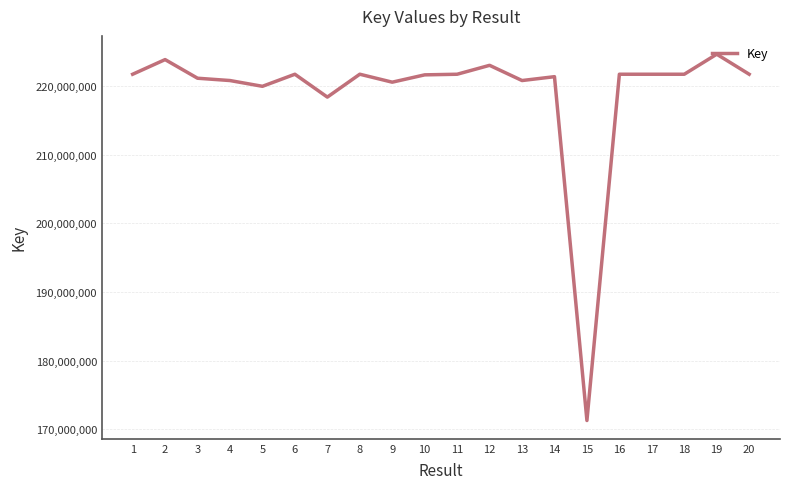

What value does the data have at 7, to the nearest 10?

218401150